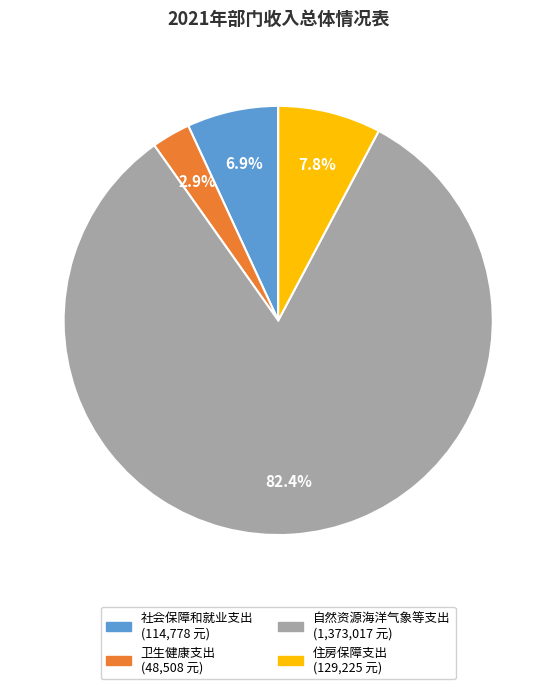

What is the smallest slice in the pie chart?

卫生健康支出